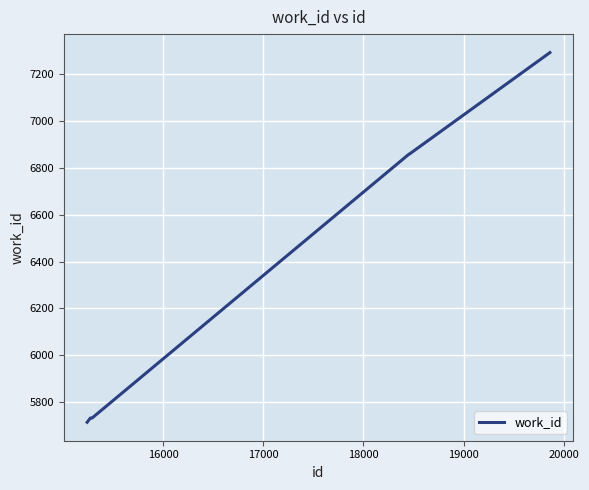

What is the smallest value displayed?

5714